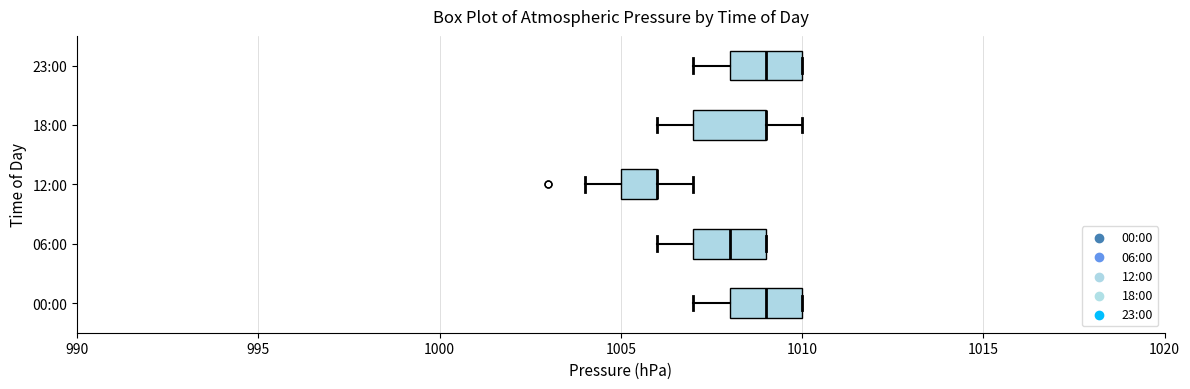

Where is the left edge of the box for 18:00 on the x-axis? The values are not printed on the chart, so give them approximately, as read against the axis.

1007